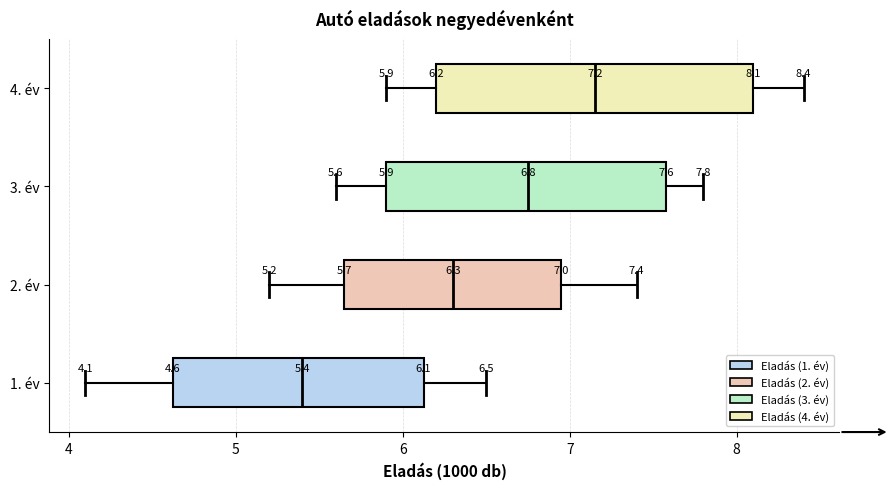

Which box has the furthest to the left median line?

1. év